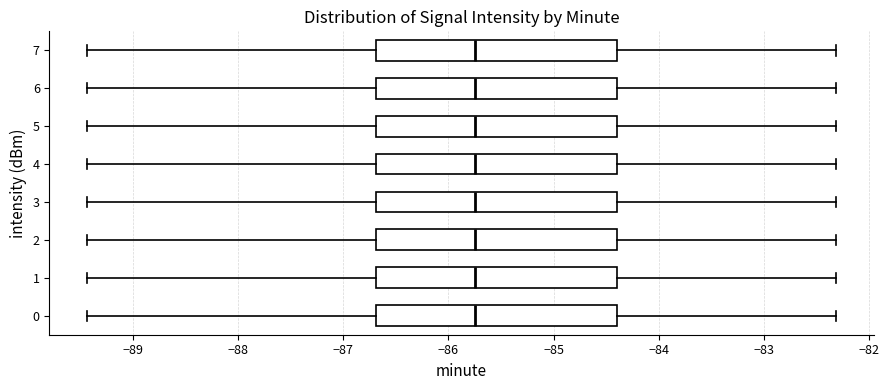

Reading bottom to top, read every box against the x-axis: the position of its median line, the range the box covers, and the ends of its whiskers. The values are not printed on the chart, so give them approximately, as read against the axis.

0: median -85.7, box -86.7 to -84.4, whiskers -89.4 to -82.3
1: median -85.7, box -86.7 to -84.4, whiskers -89.4 to -82.3
2: median -85.7, box -86.7 to -84.4, whiskers -89.4 to -82.3
3: median -85.7, box -86.7 to -84.4, whiskers -89.4 to -82.3
4: median -85.7, box -86.7 to -84.4, whiskers -89.4 to -82.3
5: median -85.7, box -86.7 to -84.4, whiskers -89.4 to -82.3
6: median -85.7, box -86.7 to -84.4, whiskers -89.4 to -82.3
7: median -85.7, box -86.7 to -84.4, whiskers -89.4 to -82.3